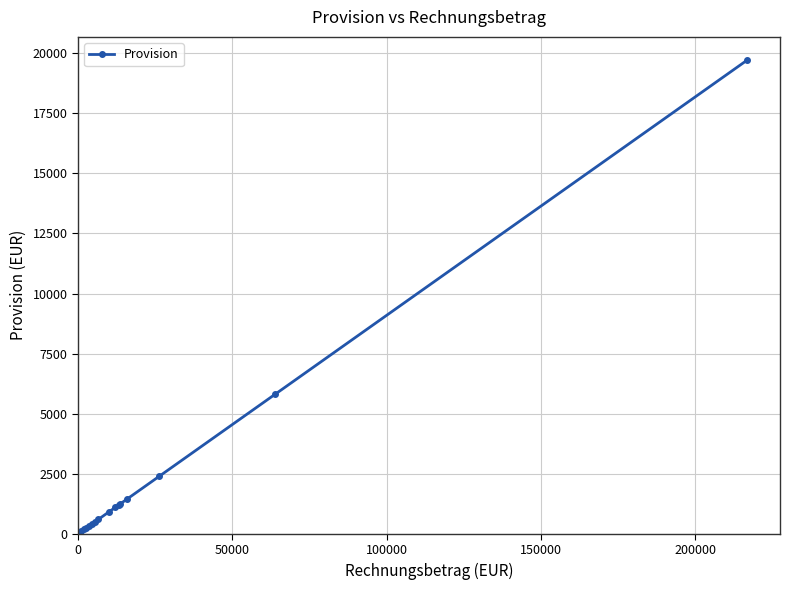

How many data points are above 600?

8